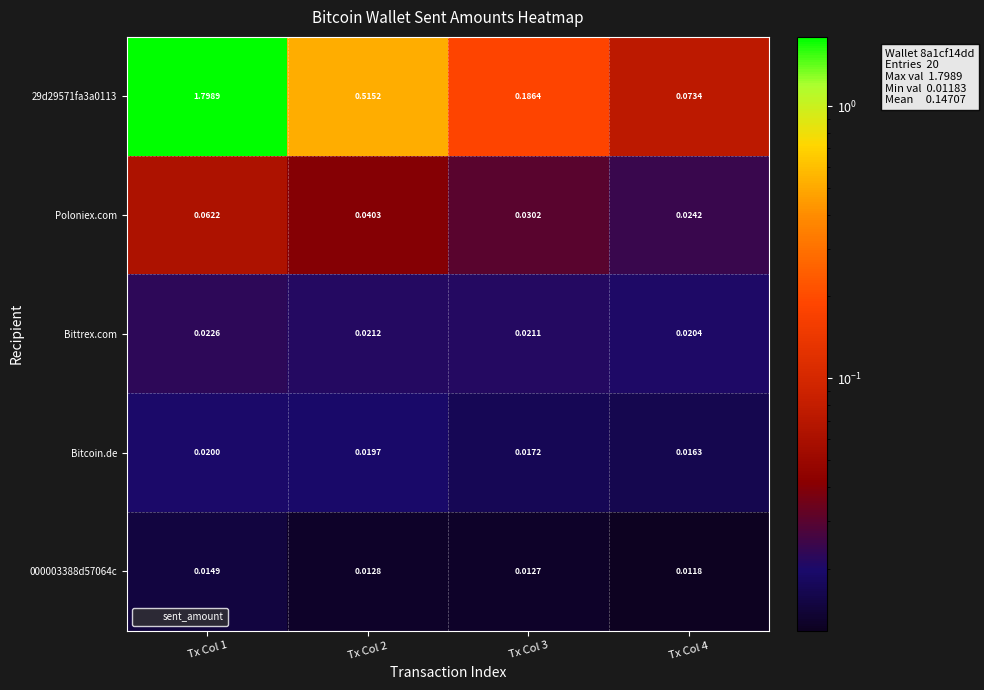

Which series has the widest spread of values?

29d29571fa3a0113